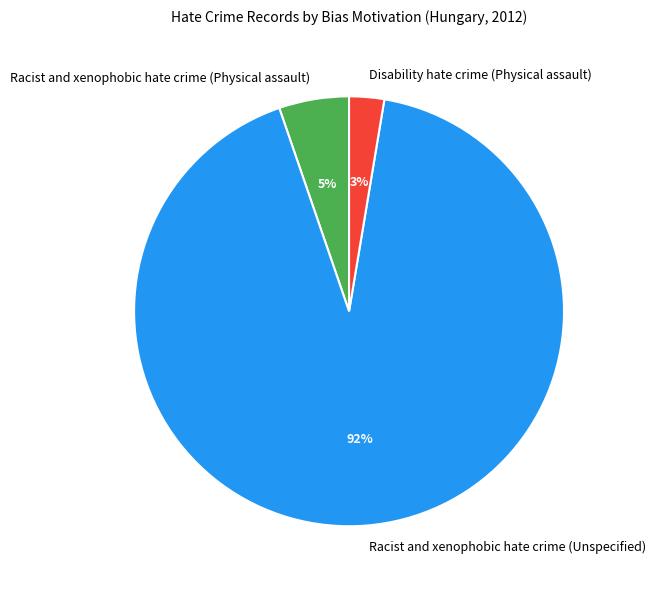

Count the number of slices in the pie.

3